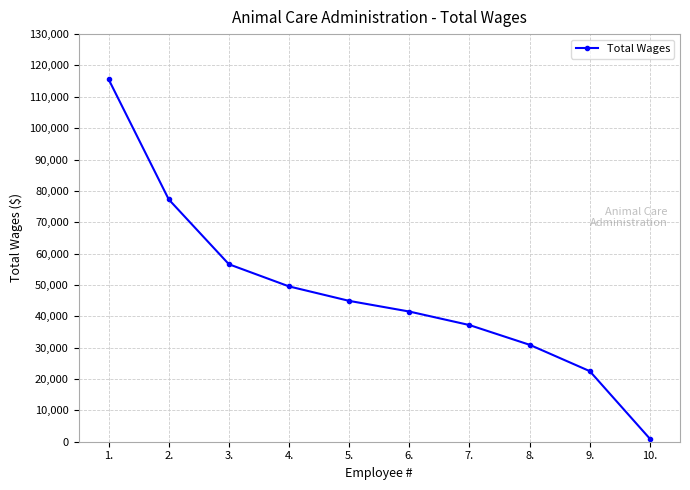

List the labels in order of value, largest first.

1., 2., 3., 4., 5., 6., 7., 8., 9., 10.